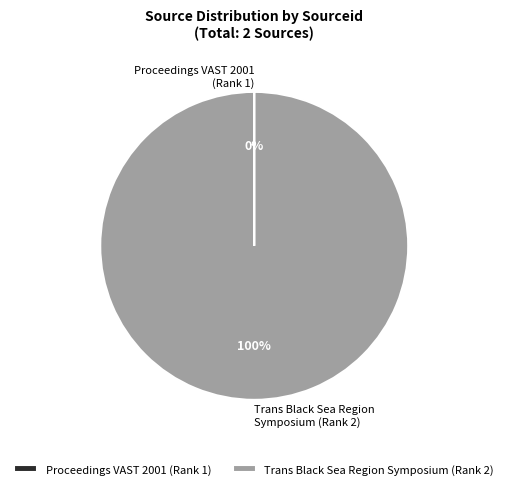

To the nearest percent, what is the average slice percentage?

50%